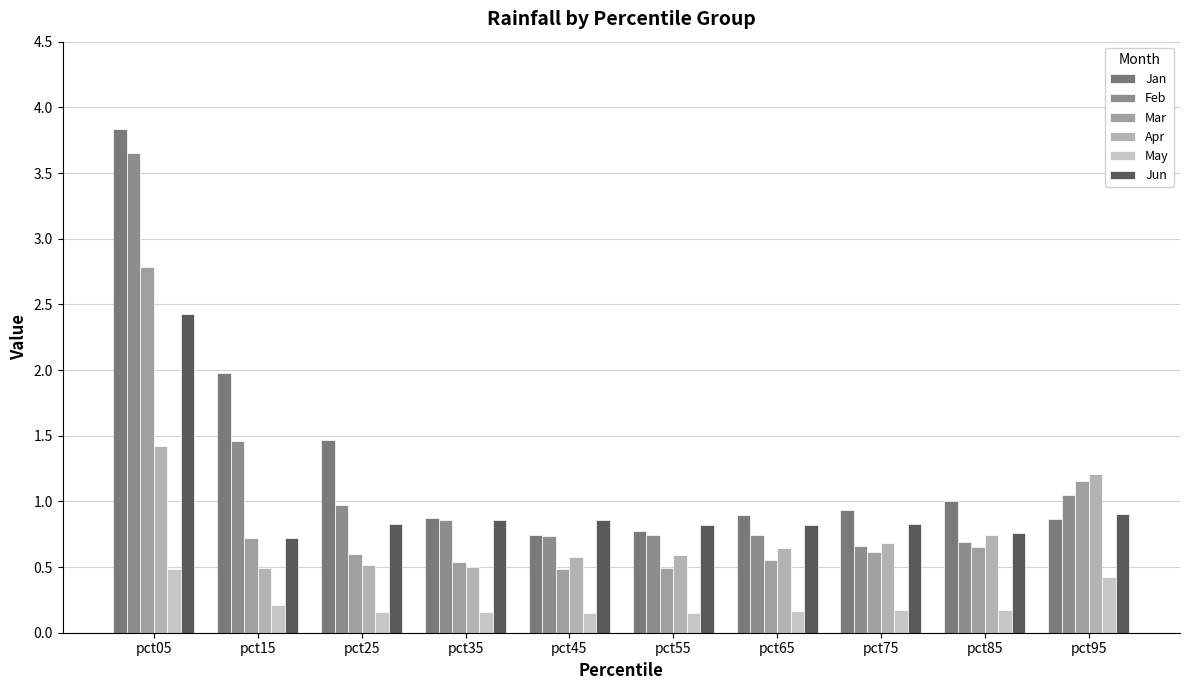

True or false: Jun has a value of 0.9 at pct45.

True